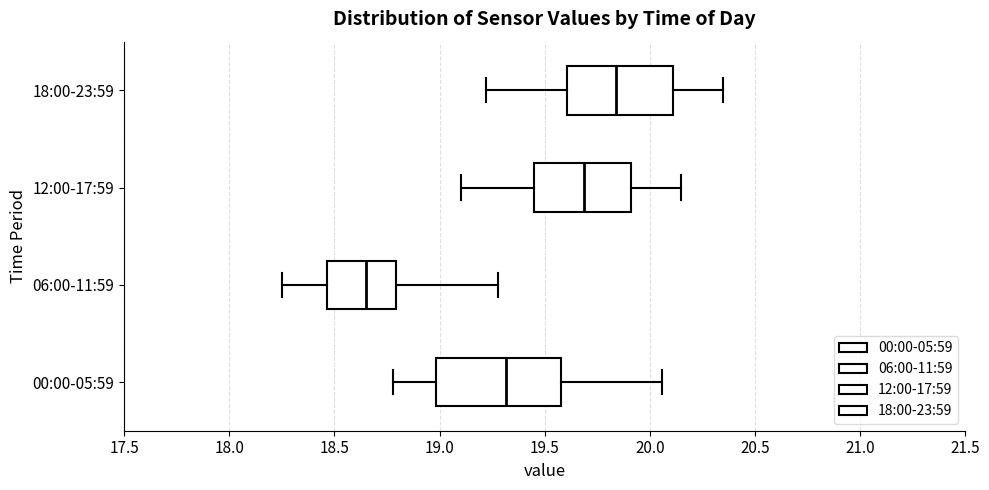

Which box is the widest, from its left edge to its right edge?

00:00-05:59